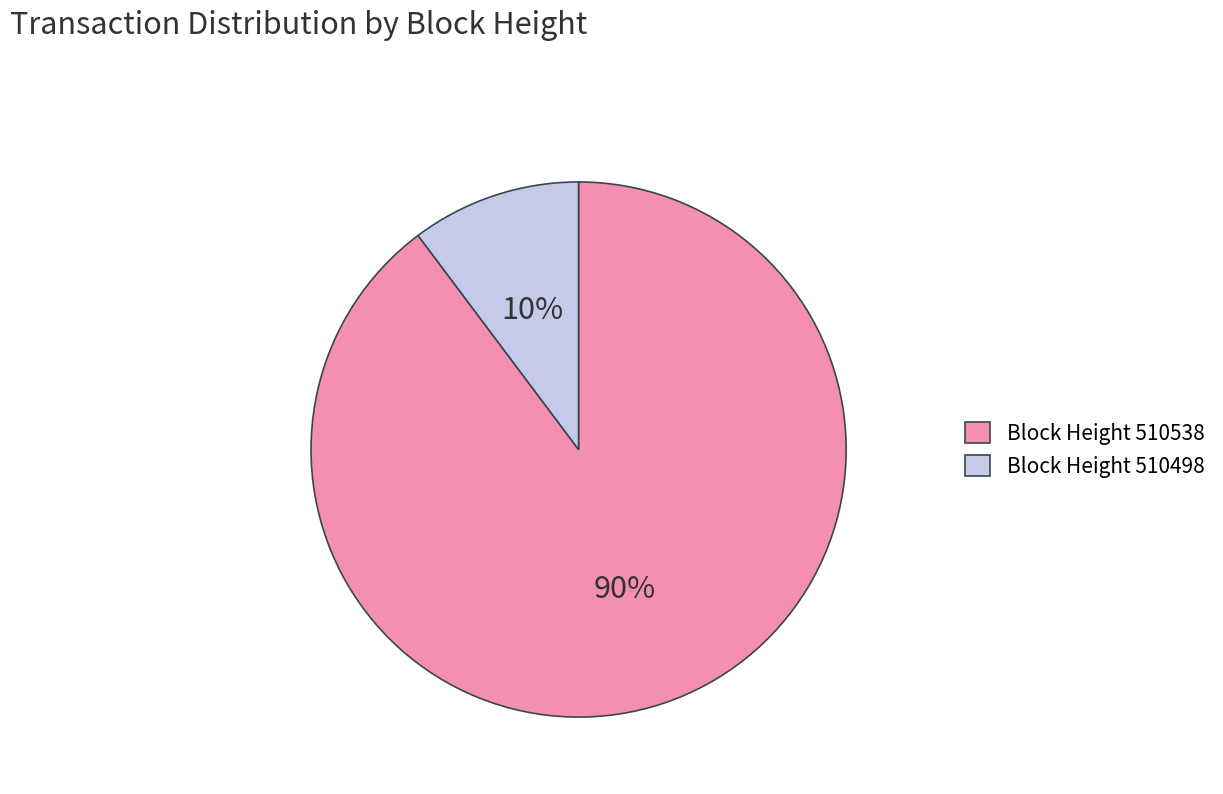

To the nearest percent, what is the difference between the Block Height 510538 and Block Height 510498 slice percentages?

80%